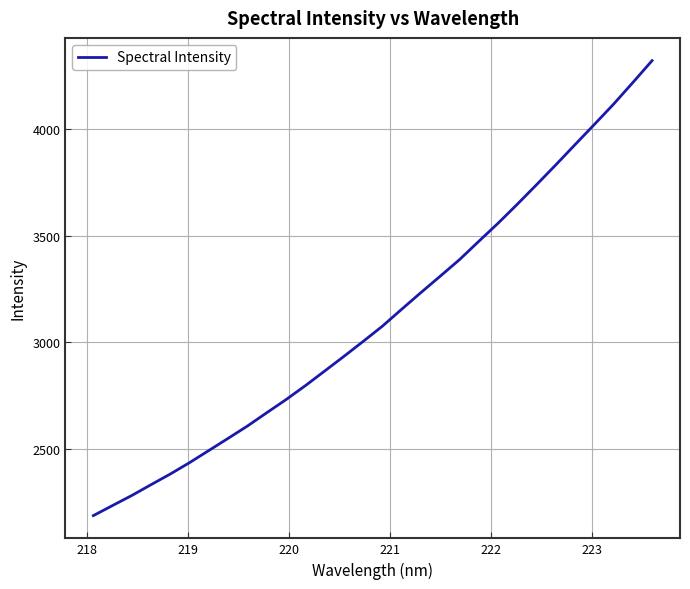

What is the minimum value shown in the chart?

2185.3